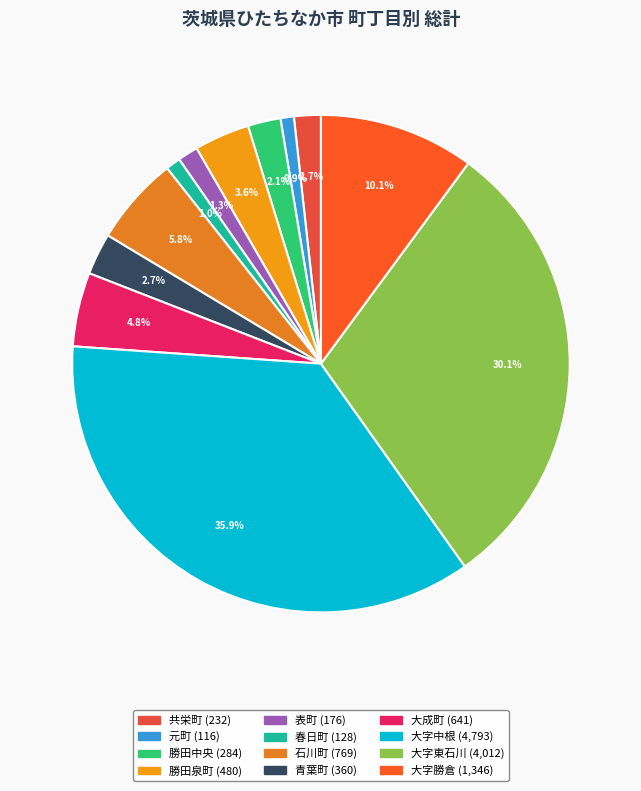

Between 春日町 and 勝田泉町, which is larger?

勝田泉町